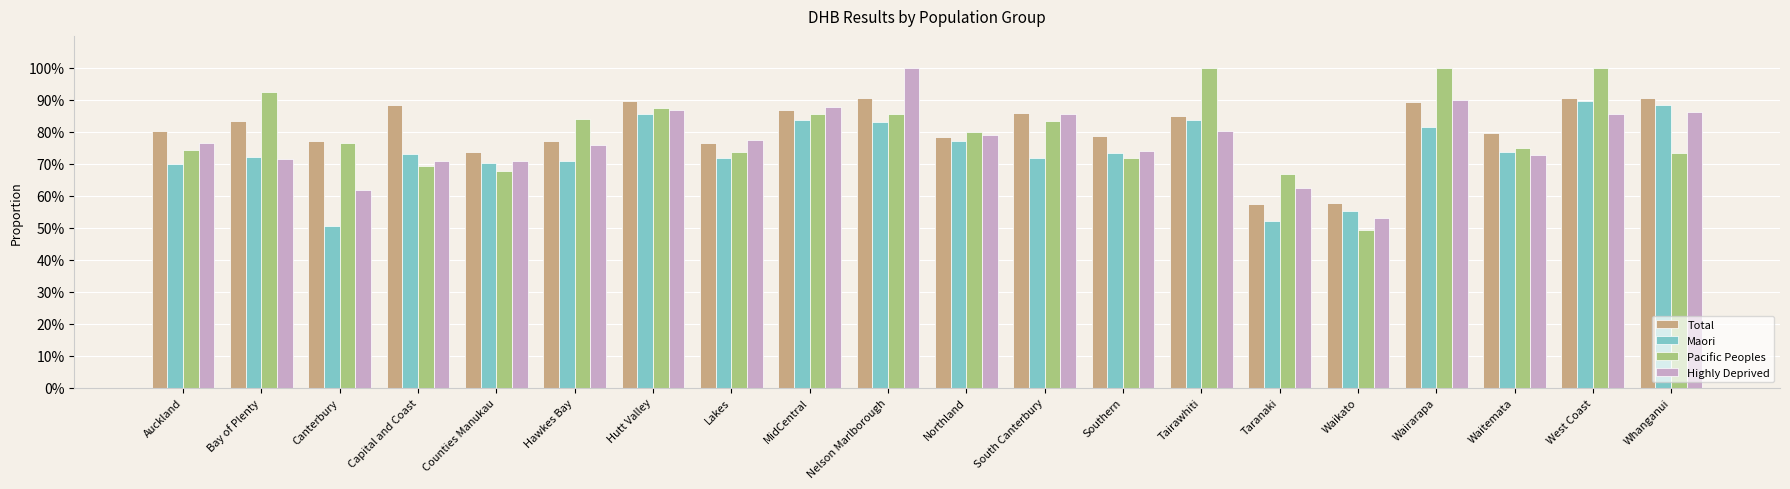

What are all the series names shown in the legend?

Total, Maori, Pacific Peoples, Highly Deprived